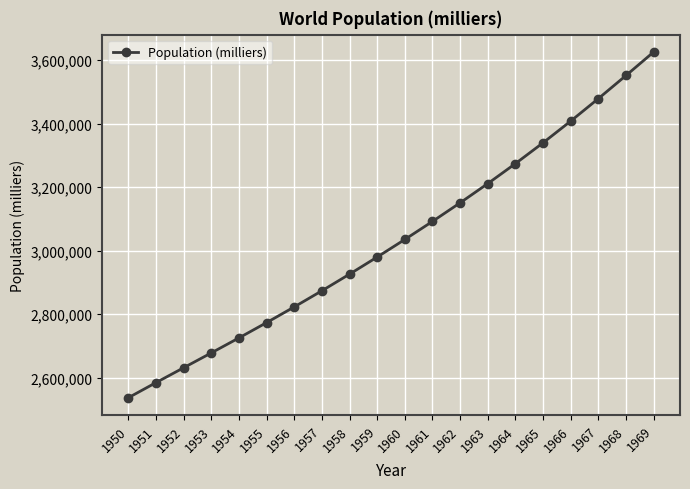

List the labels in order of value, smallest first.

1950, 1951, 1952, 1953, 1954, 1955, 1956, 1957, 1958, 1959, 1960, 1961, 1962, 1963, 1964, 1965, 1966, 1967, 1968, 1969